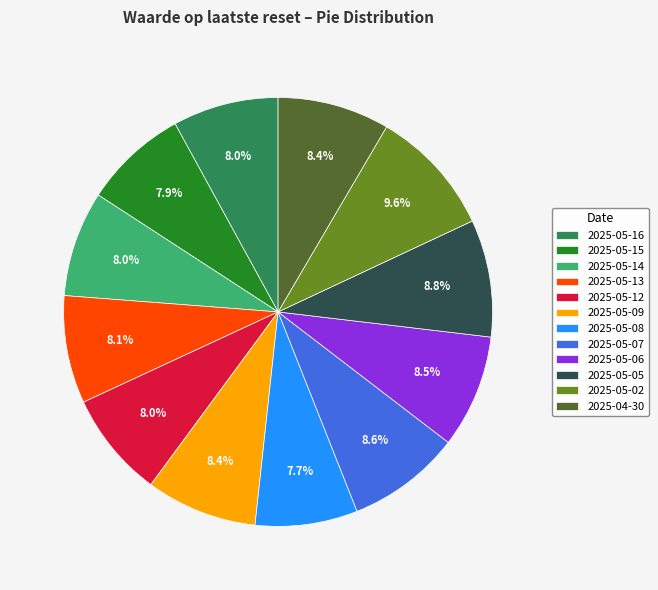

How many segments does this pie chart have?

12